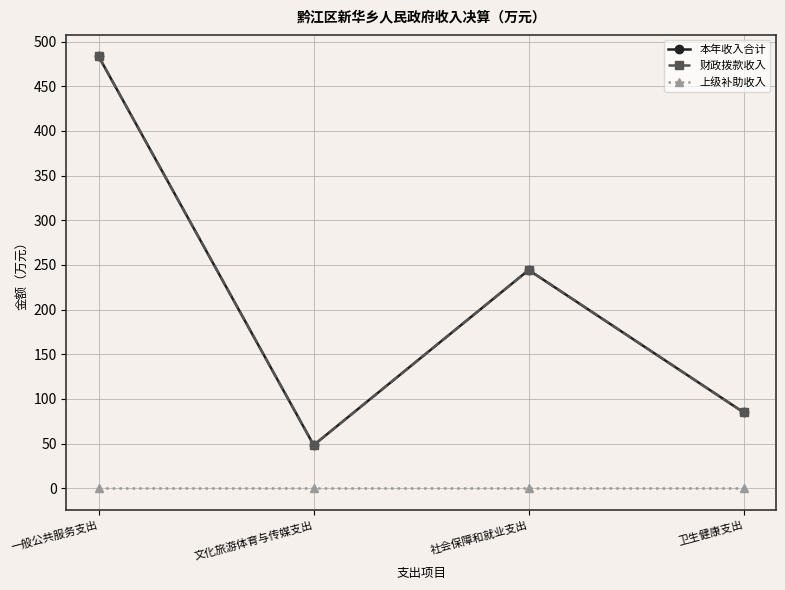

Which series has the largest total across all categories?

本年收入合计